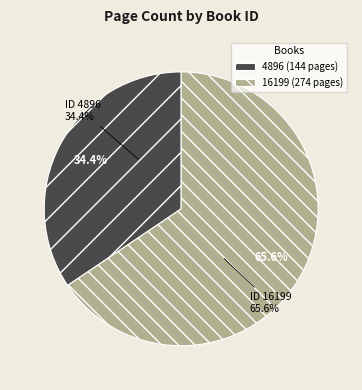

Which slice is the smallest?

4896